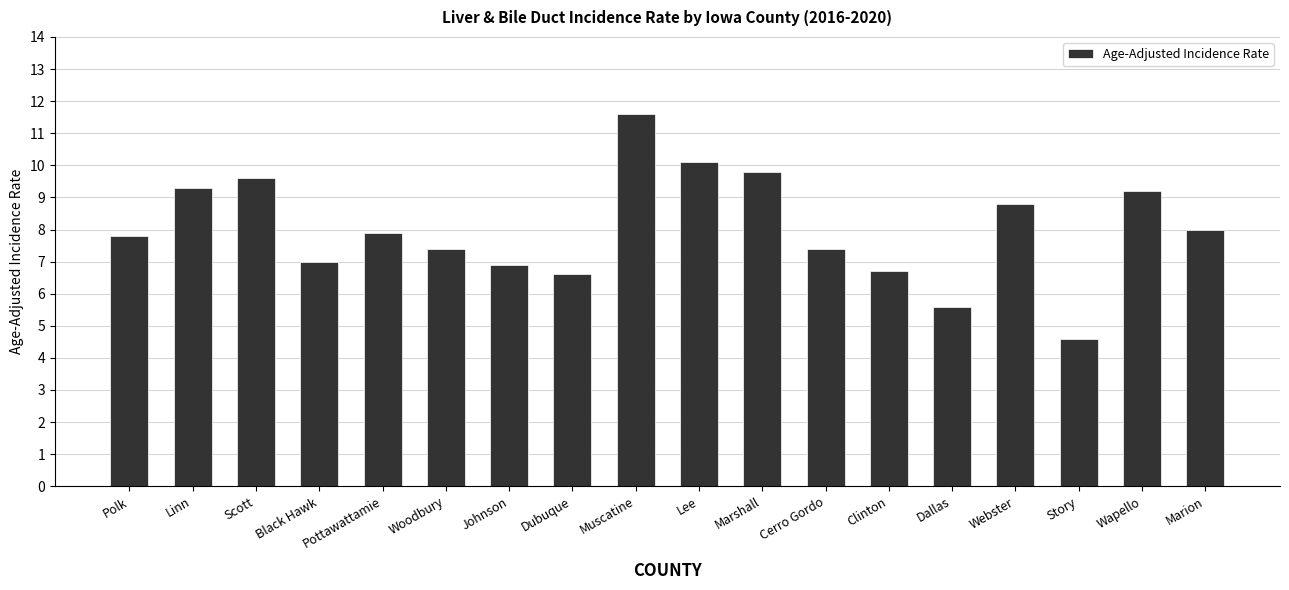

Where does the data first go above 7?

Polk